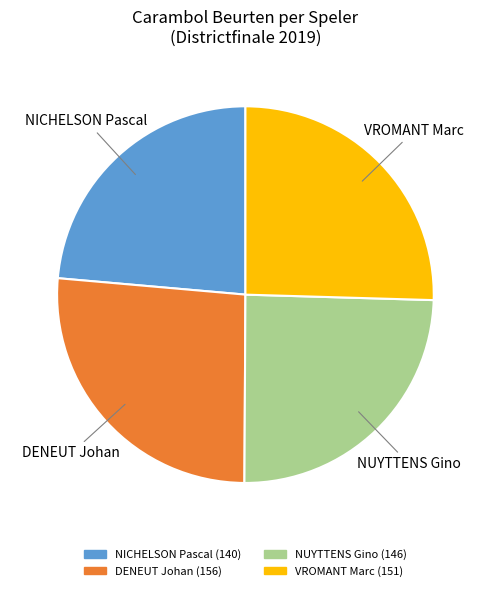

Is there a majority slice in this chart?

No